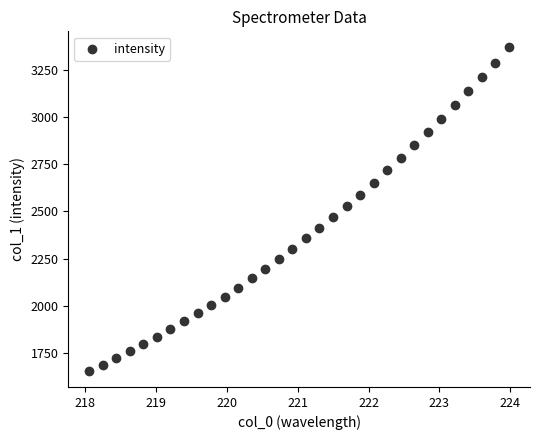

What is the range of X values (max minus min)?

5.9